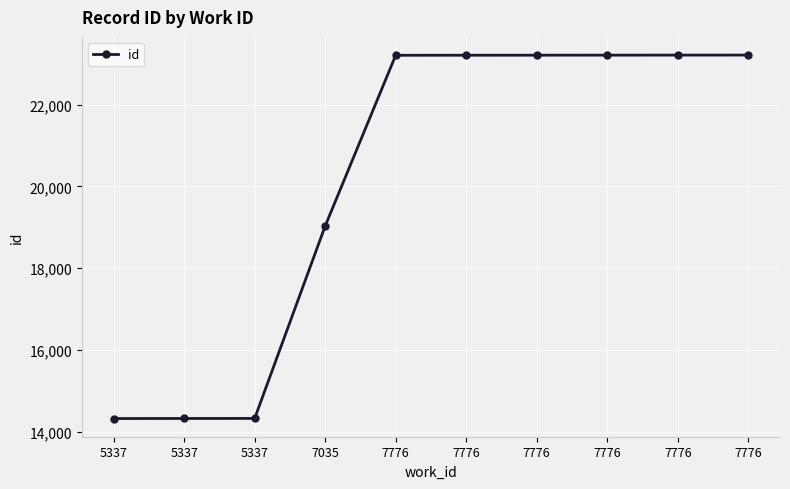

What is the change in value from 5337 to 7776?

+8891